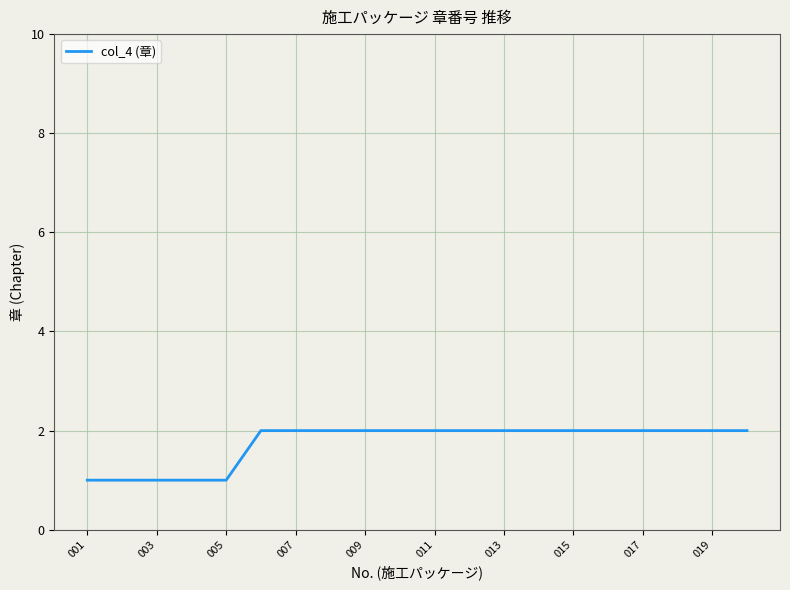

Does the chart display data point markers on the line(s)?

No